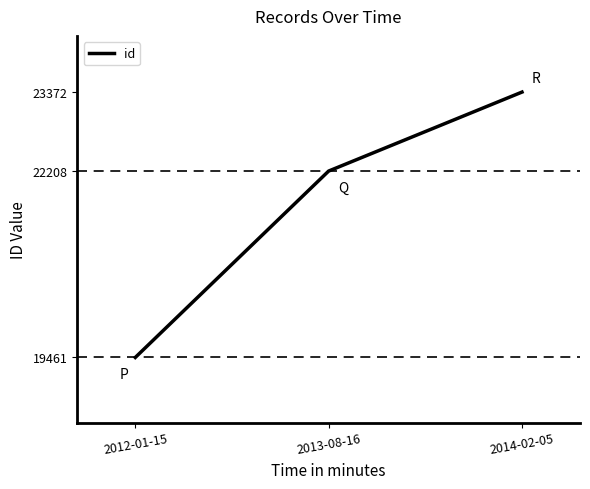

How many lines are shown in the chart?

1